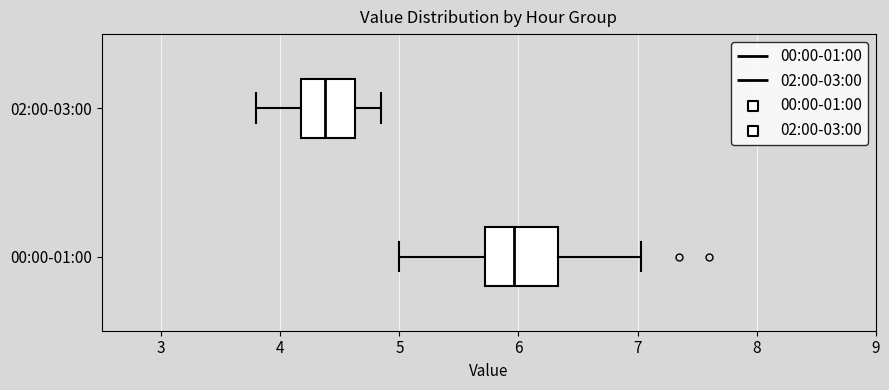

Which box is the widest, from its left edge to its right edge?

00:00-01:00